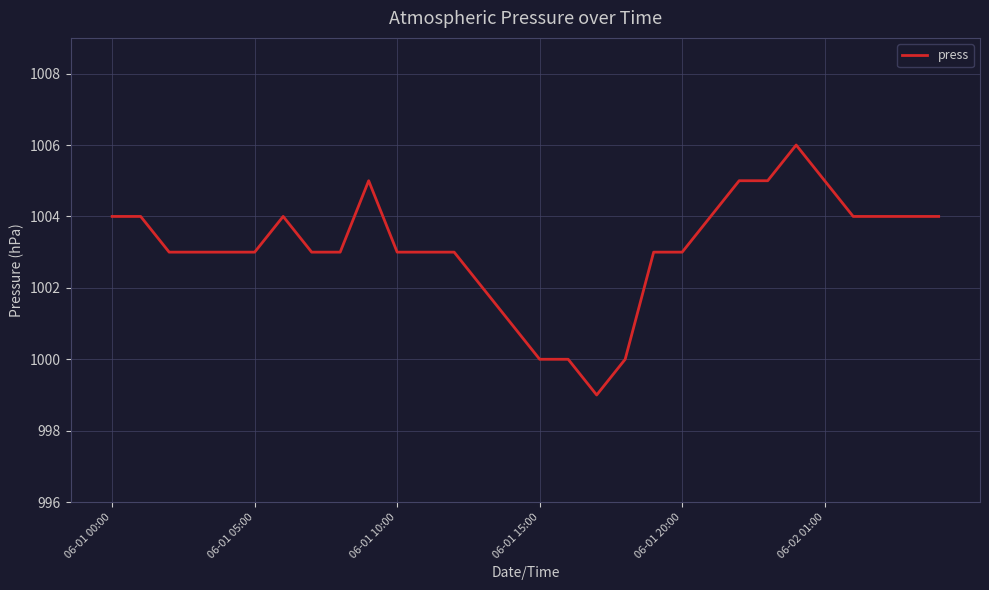

What is the difference between the maximum and minimum values?

7